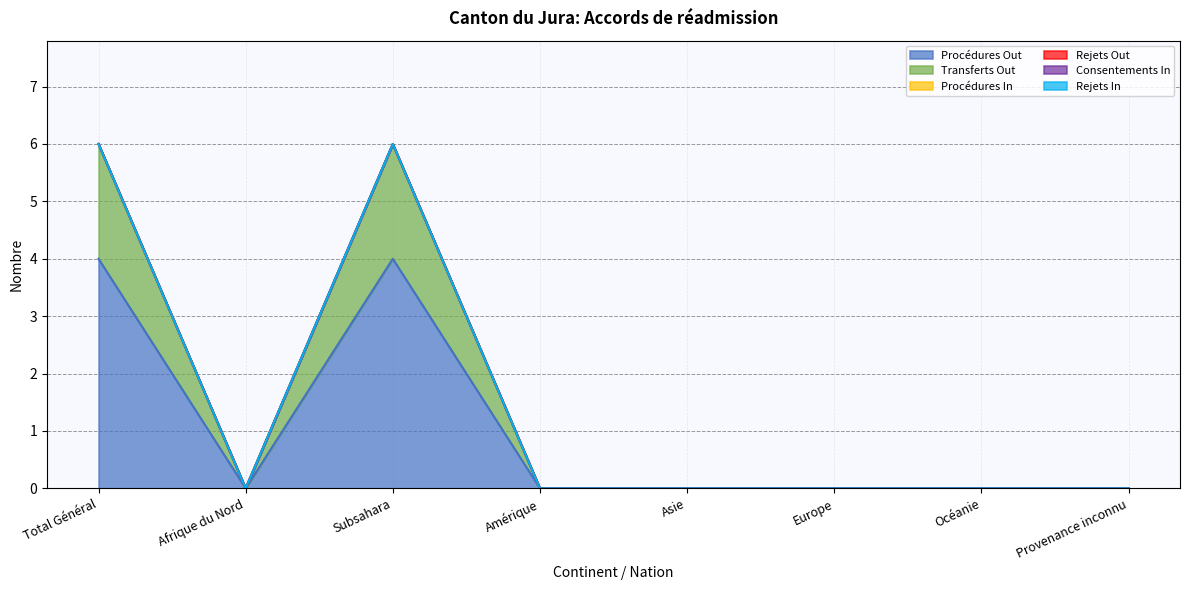

Reading right to left, extract all data points from this chart.

Procédures Out: 0	0	0	0	0	4	0	4
Transferts Out: 0	0	0	0	0	2	0	2
Procédures In: 0	0	0	0	0	0	0	0
Rejets Out: 0	0	0	0	0	0	0	0
Consentements In: 0	0	0	0	0	0	0	0
Rejets In: 0	0	0	0	0	0	0	0